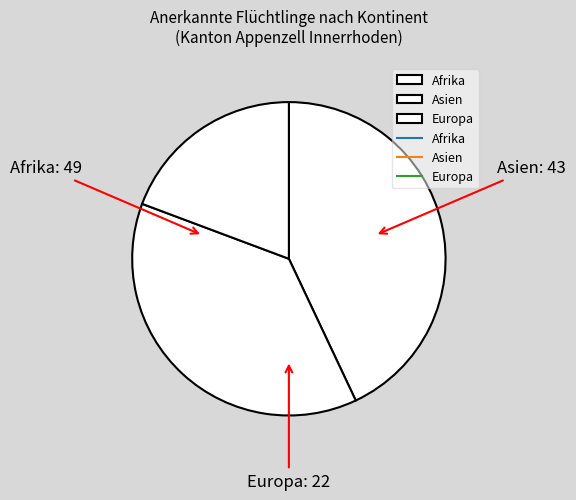

Which category has the biggest portion of the pie?

Afrika